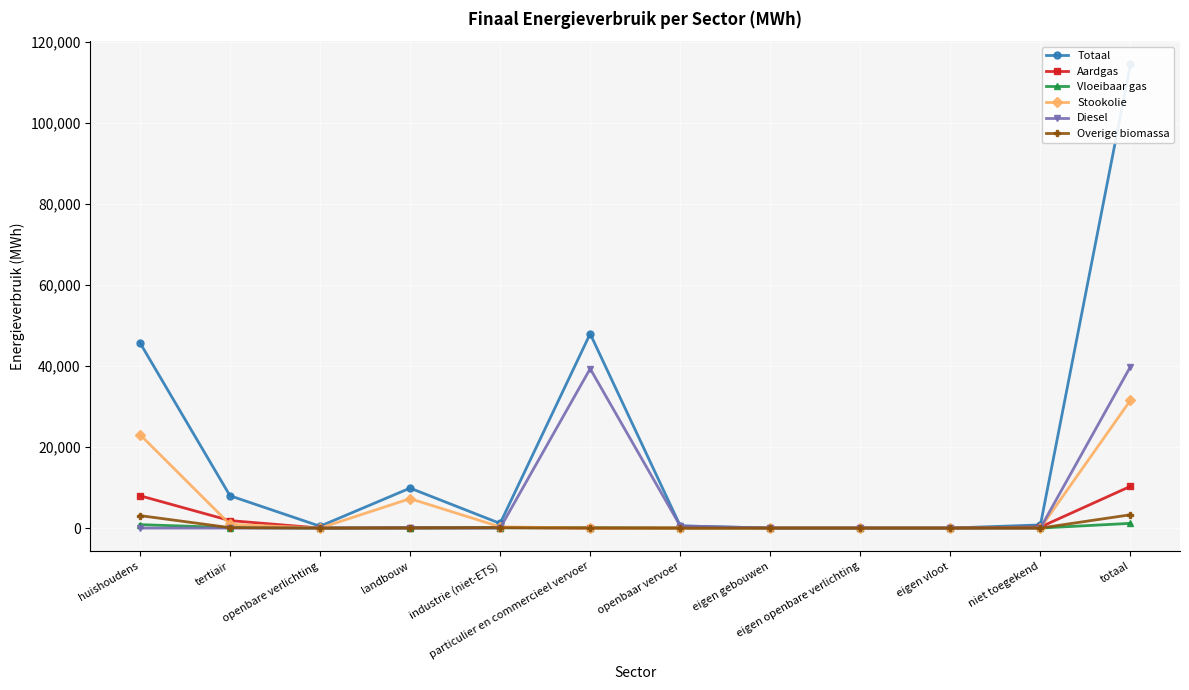

Is the value of Overige biomassa at niet toegekend greater than the value of Stookolie at totaal?

No